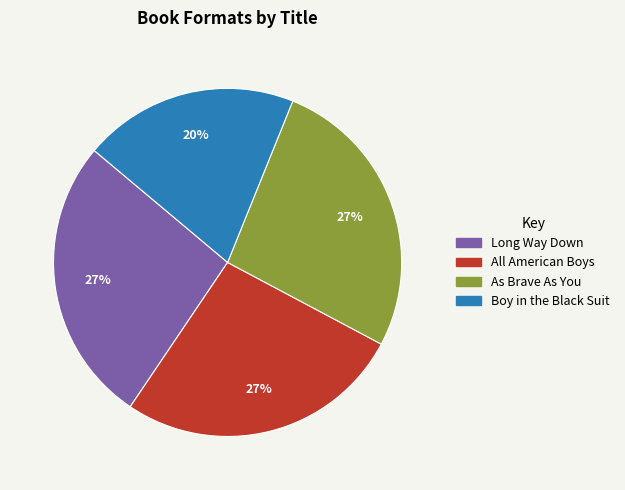

Is the sum of All American Boys and Long Way Down greater than half?

Yes